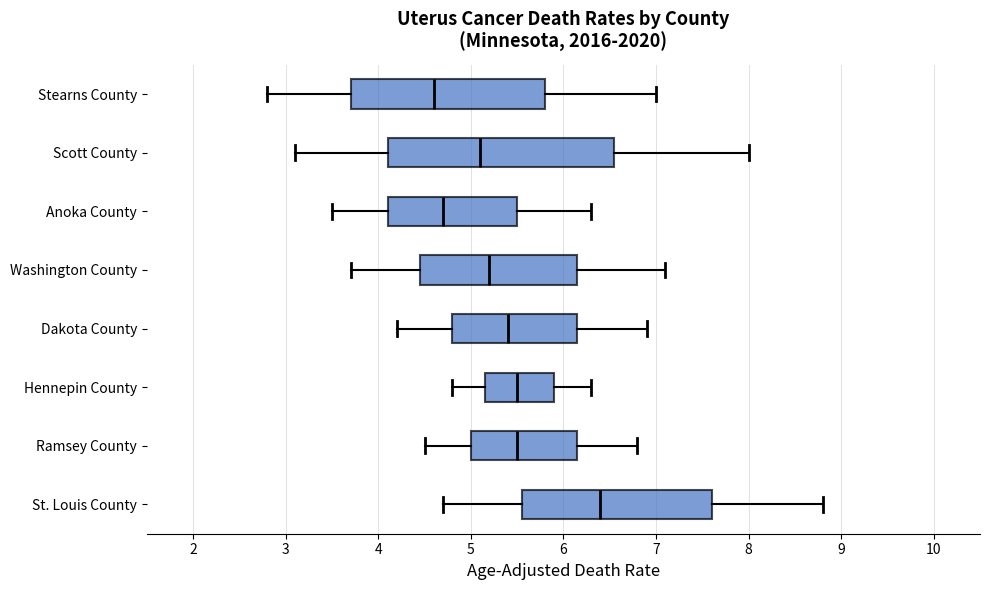

Which box has the furthest to the left median line?

Stearns County